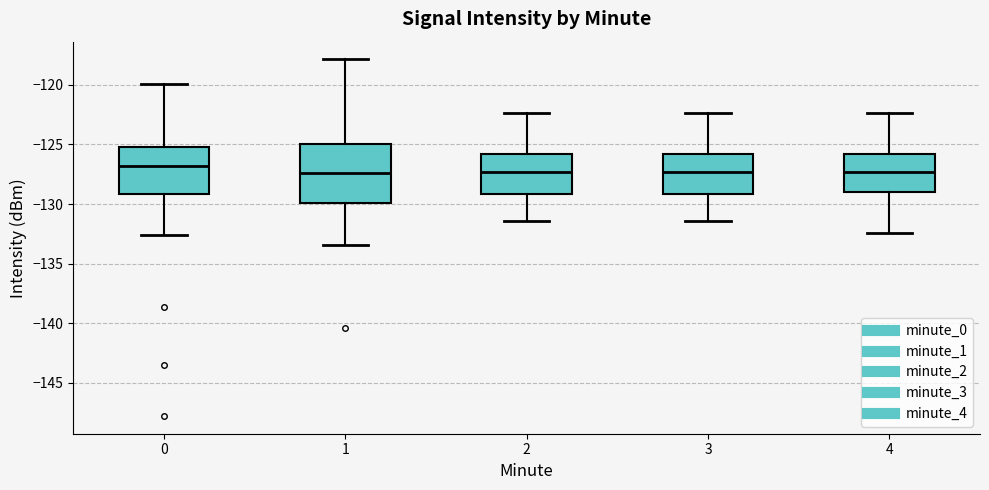

Where does the lower whisker of the box at x = 1 end on the y-axis? The values are not printed on the chart, so give them approximately, as read against the axis.

-133.5